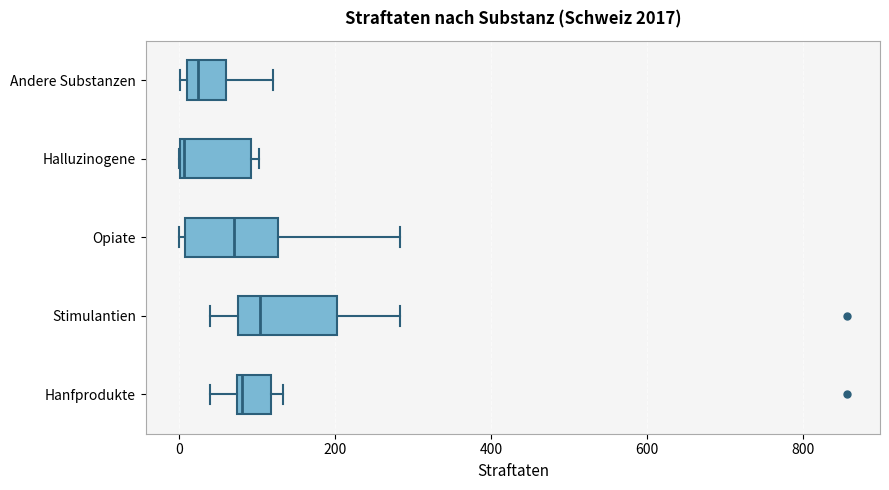

Reading bottom to top, read every box against the x-axis: the position of its median line, the range the box covers, and the ends of its whiskers. The values are not printed on the chart, so give them approximately, as read against the axis.

Hanfprodukte: median 80, box 80 to 120, whiskers 40 to 140
Stimulantien: median 100, box 80 to 200, whiskers 40 to 280
Opiate: median 80, box 0 to 120, whiskers 0 (just left of the box's left edge) to 280
Halluzinogene: median 0, box 0 to 100, whiskers 0 to 100 (just right of the box's right edge)
Andere Substanzen: median 20 (just right of the box's left edge), box 20 to 60, whiskers 0 to 120